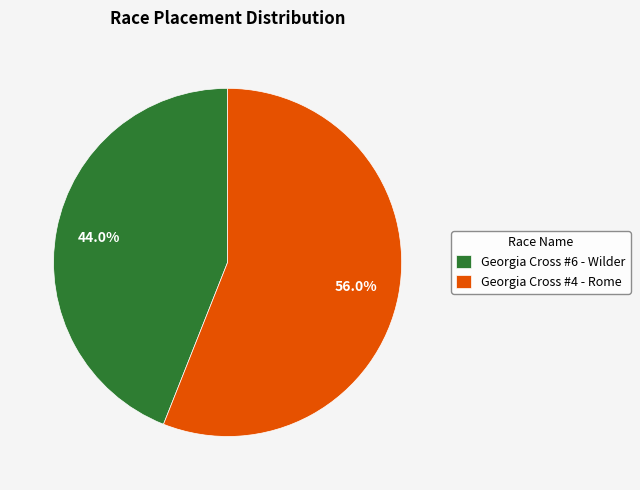

How many segments does this pie chart have?

2